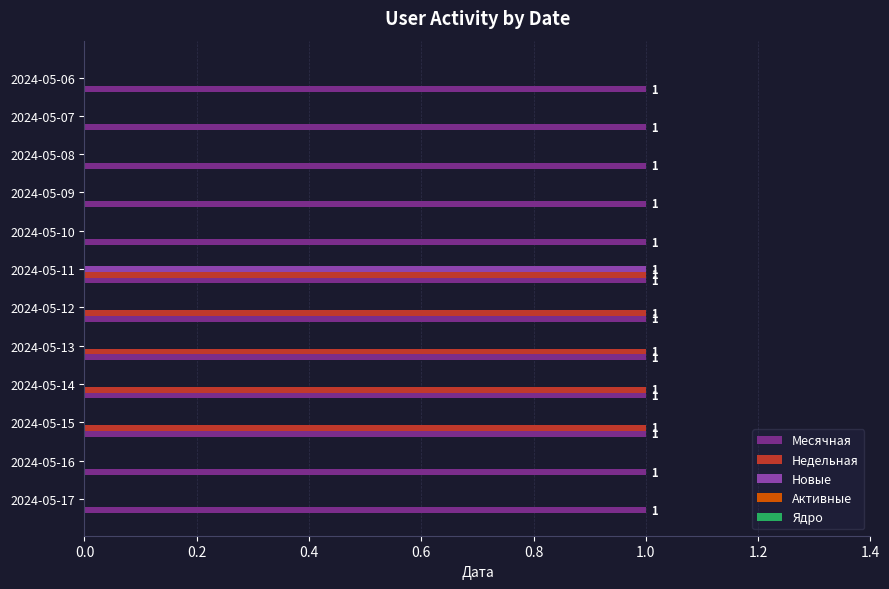

Between 2024-05-15 and 2024-05-10, which series saw the biggest shift?

Недельная